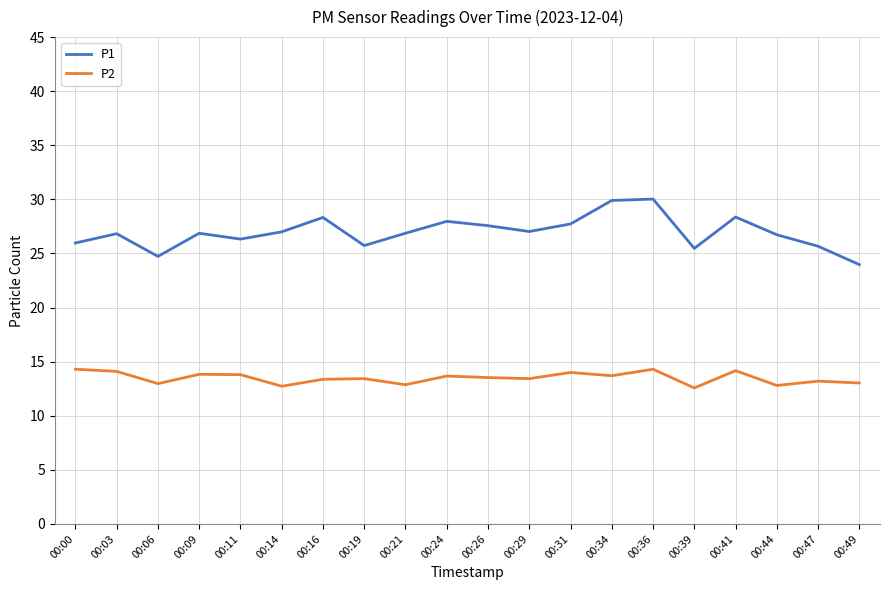

True or false: P2 has a value of 3.3 at 00:49.

False